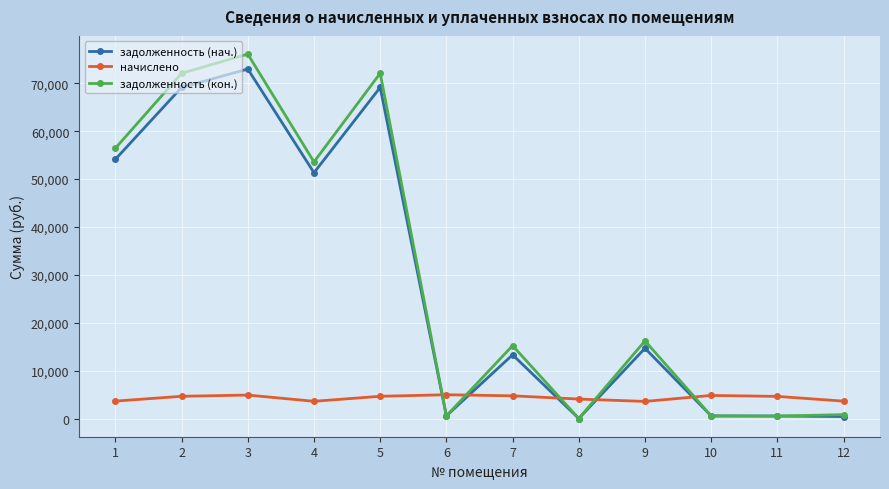

Count the number of categories in the chart.

12